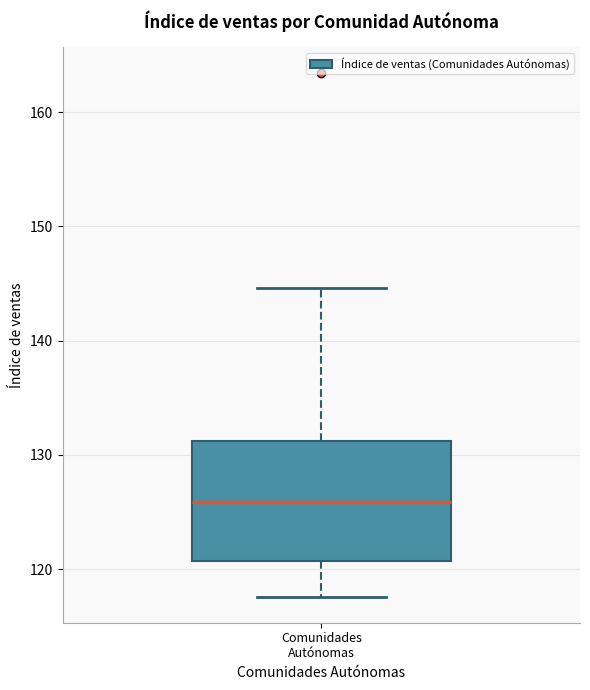

Where does the lower whisker of the box for Comunidades Autónomas end on the y-axis? The values are not printed on the chart, so give them approximately, as read against the axis.

118